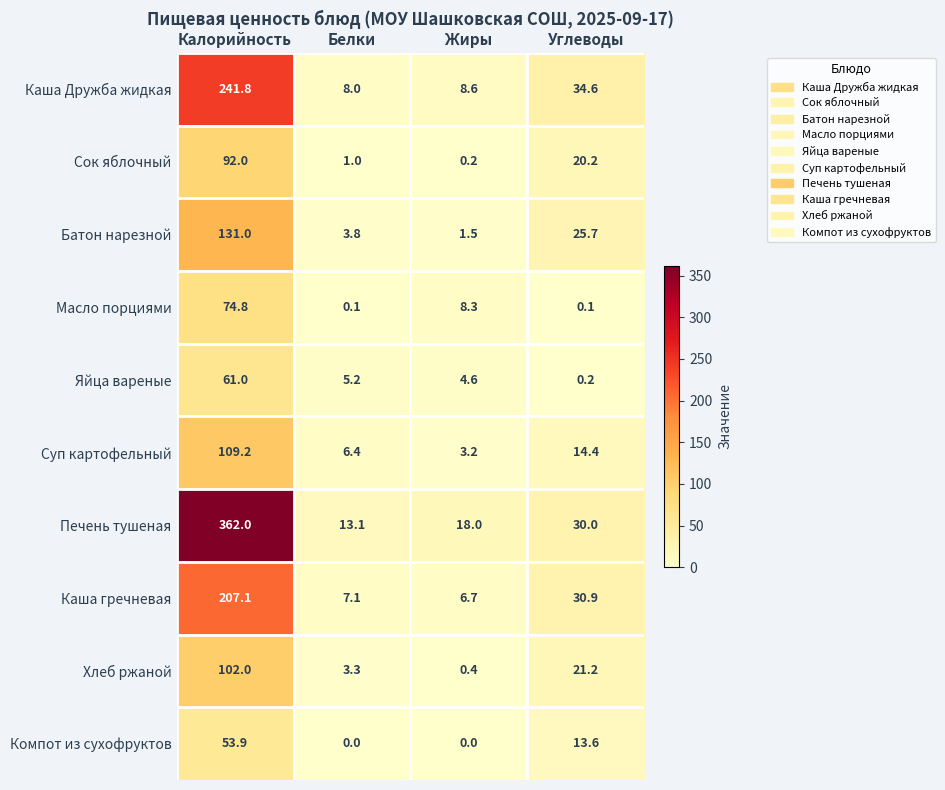

How many distinct data groups are displayed?

10